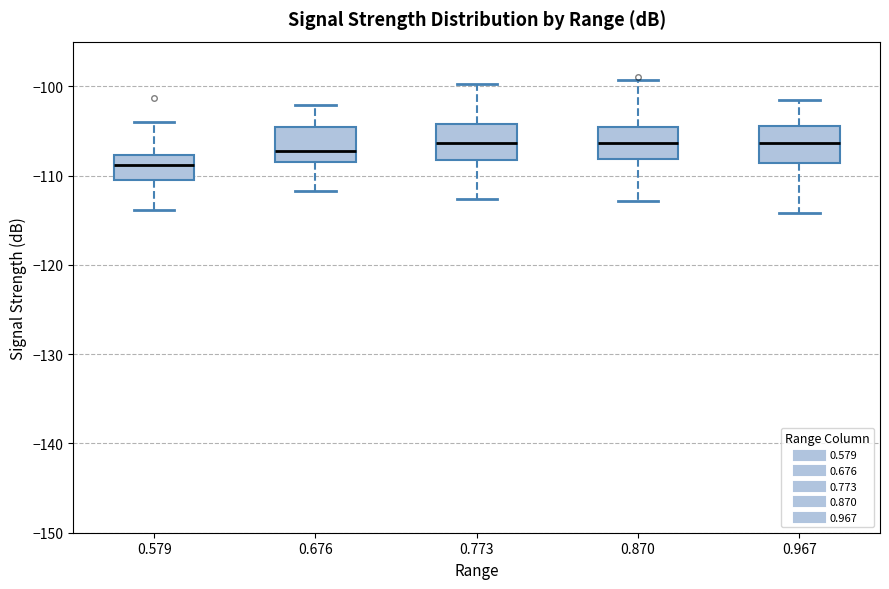

Which box's median line is the lowest?

0.579